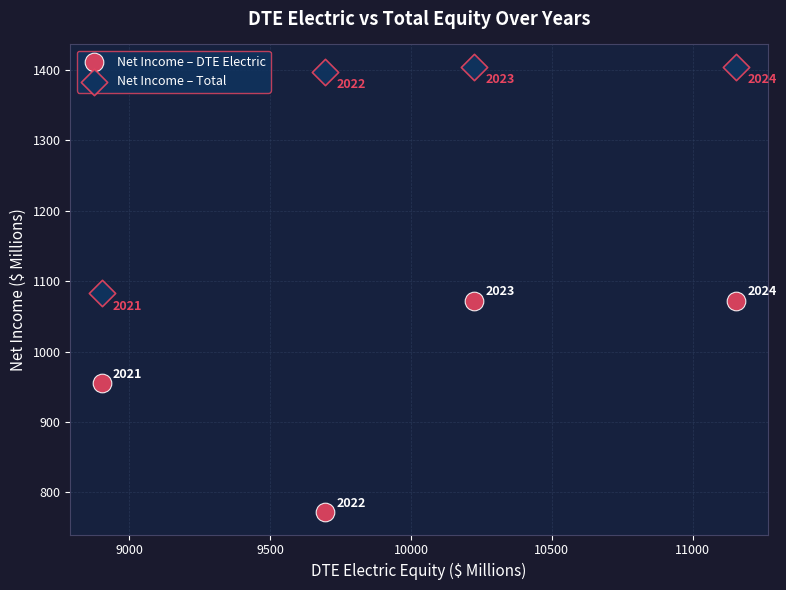

Which series has the largest Y range (max minus min)?

Net Income – Total